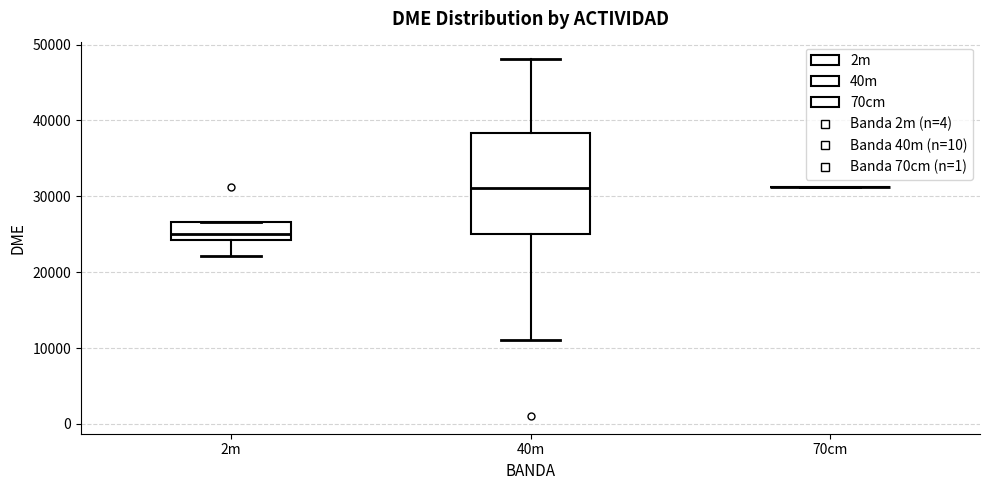

Reading left to right, read every box against the y-axis: the position of its median line, the range the box covers, and the ends of its whiskers. The values are not printed on the chart, so give them approximately, as read against the axis.

2m: median 25000, box 24000 to 27000, whiskers 22000 to 27000
40m: median 31000, box 25000 to 38000, whiskers 11000 to 48000
70cm: box collapsed to a line at 31000, whiskers 31000 to 31000